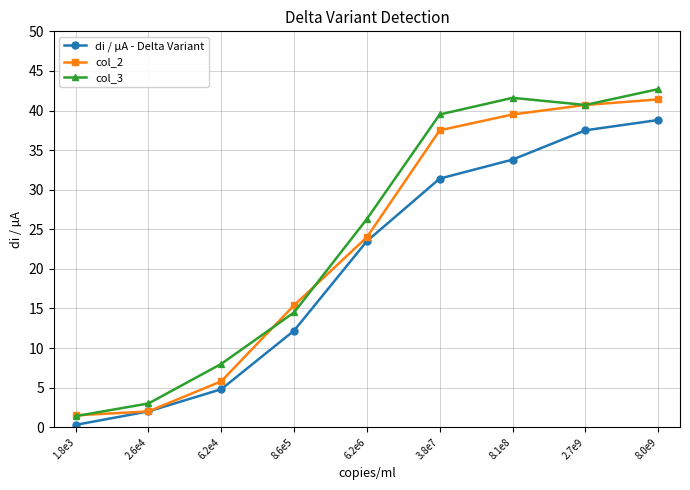

What is the total value across all series at 2.7e9?

118.9